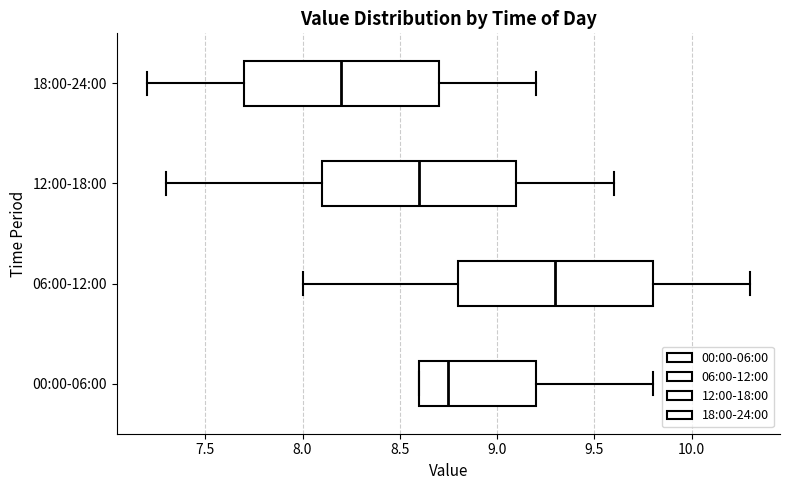

Reading bottom to top, transcribe this box plot: for each box, give where its median line is, the range the box spans, and where its two whiskers end, as read against the x-axis. The values are not printed on the chart, so give them approximately, as read against the axis.

00:00-06:00: median 8.75, box 8.60 to 9.20, whiskers 8.60 to 9.80
06:00-12:00: median 9.30, box 8.80 to 9.80, whiskers 8.00 to 10.30
12:00-18:00: median 8.60, box 8.10 to 9.10, whiskers 7.30 to 9.60
18:00-24:00: median 8.20, box 7.70 to 8.70, whiskers 7.20 to 9.20